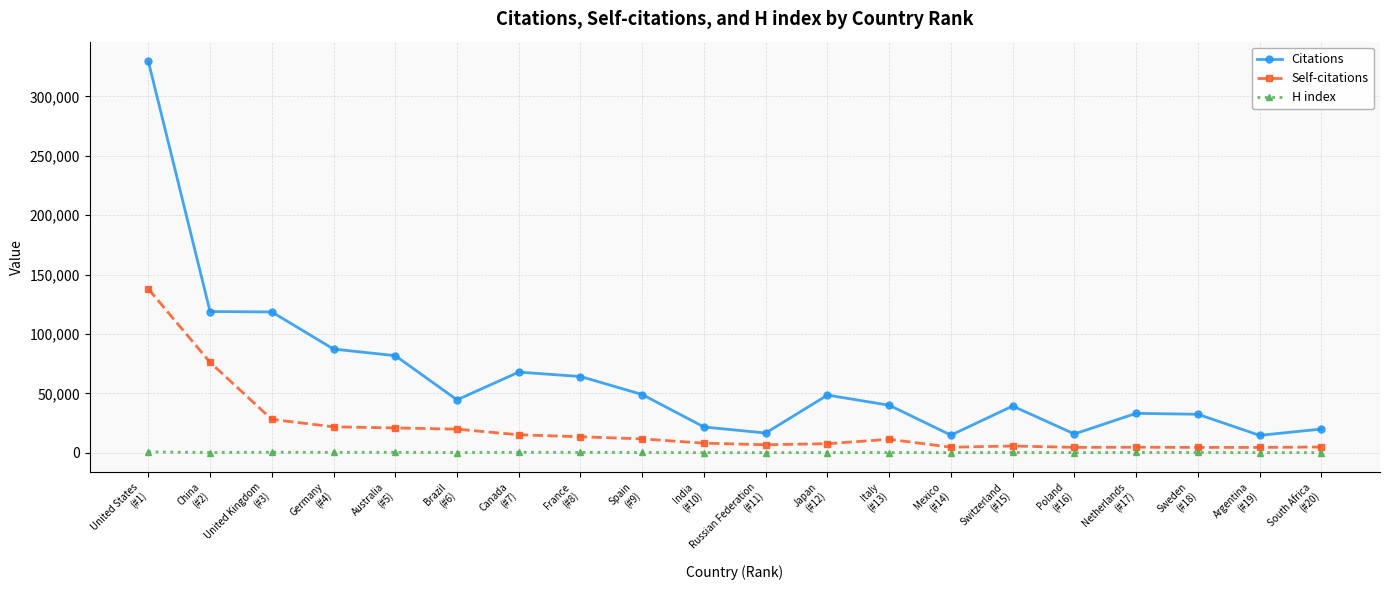

Which series has the largest total across all categories?

Citations